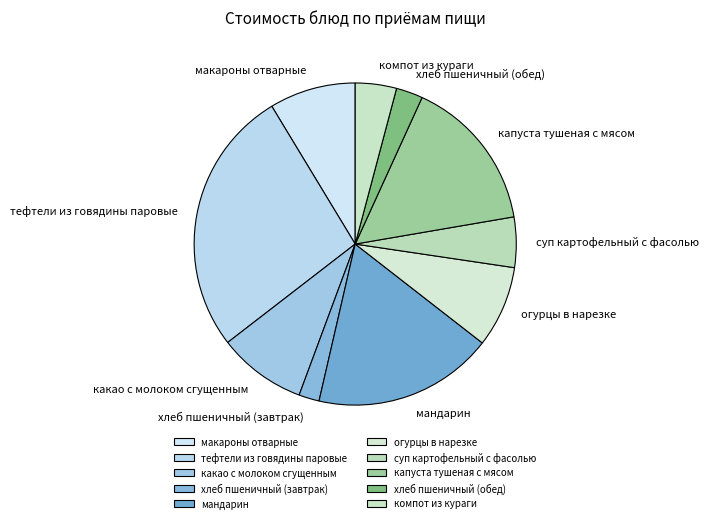

To the nearest percent, what is the average slice percentage?

10%